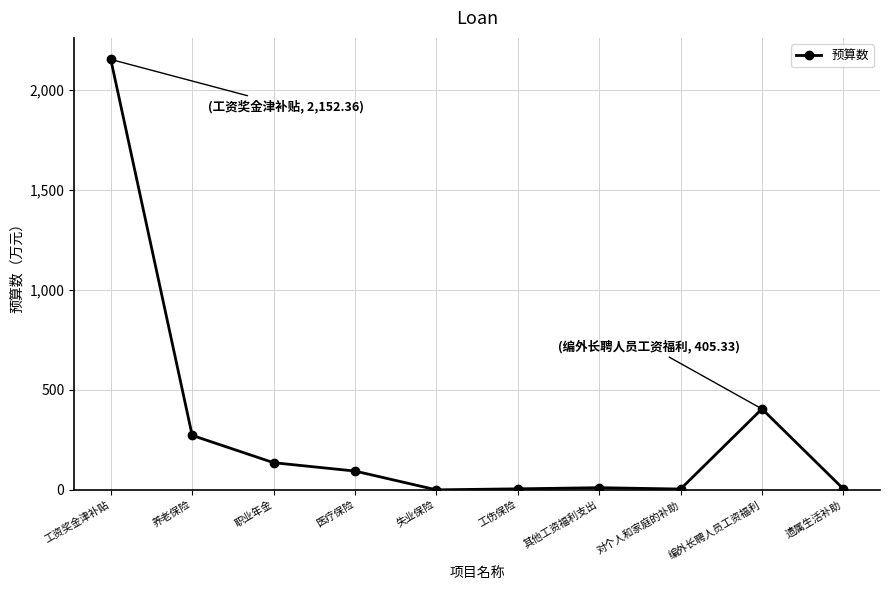

True or false: the data has more than 1 interior local peaks.

True